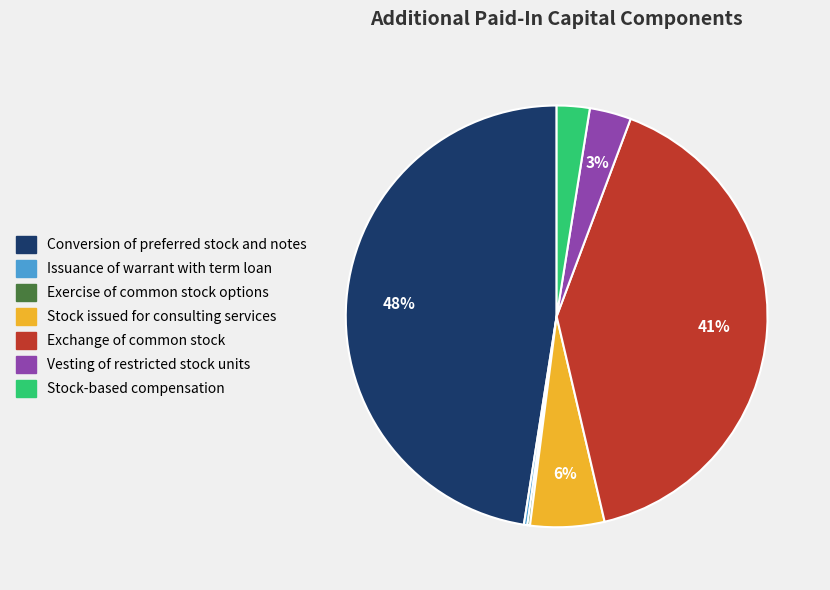

To the nearest percent, what portion does Vesting of restricted stock units represent?

3%